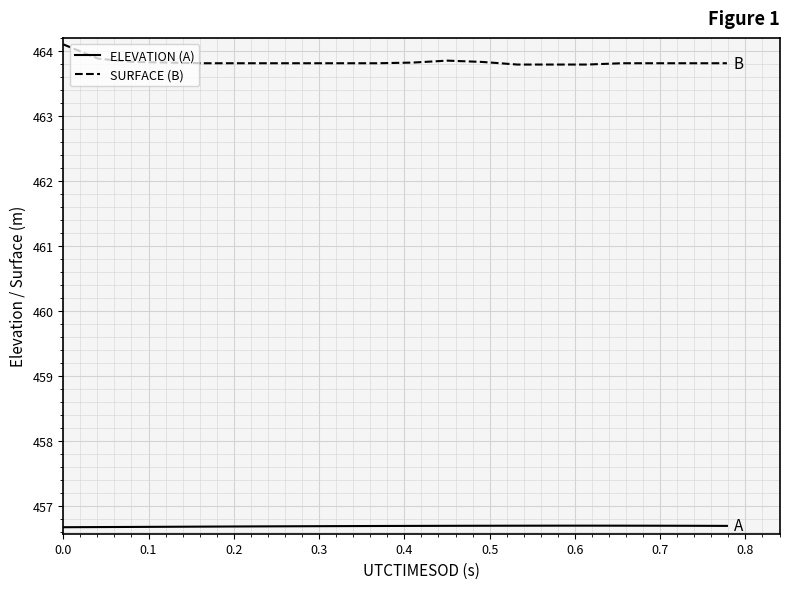

What is the lowest value of the SURFACE (B) series?

463.8